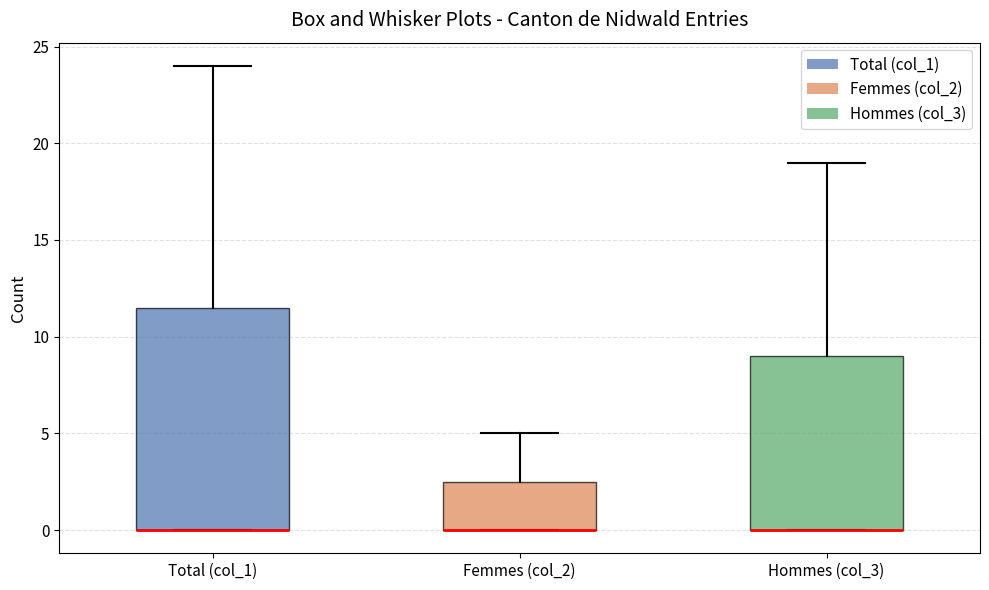

Comparing the boxes themselves (not the whiskers), which one is the tallest?

Total (col_1)